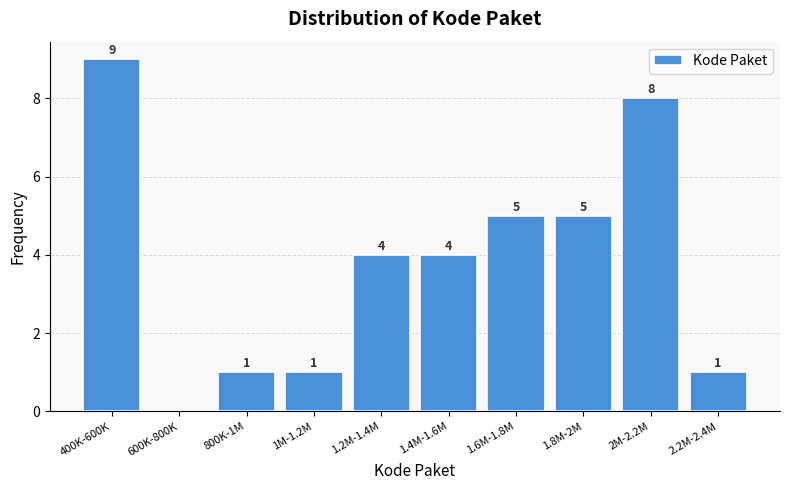

Reading left to right, extract all data points from this chart.

400K-600K=9	600K-800K=0	800K-1M=1	1M-1.2M=1	1.2M-1.4M=4	1.4M-1.6M=4	1.6M-1.8M=5	1.8M-2M=5	2M-2.2M=8	2.2M-2.4M=1